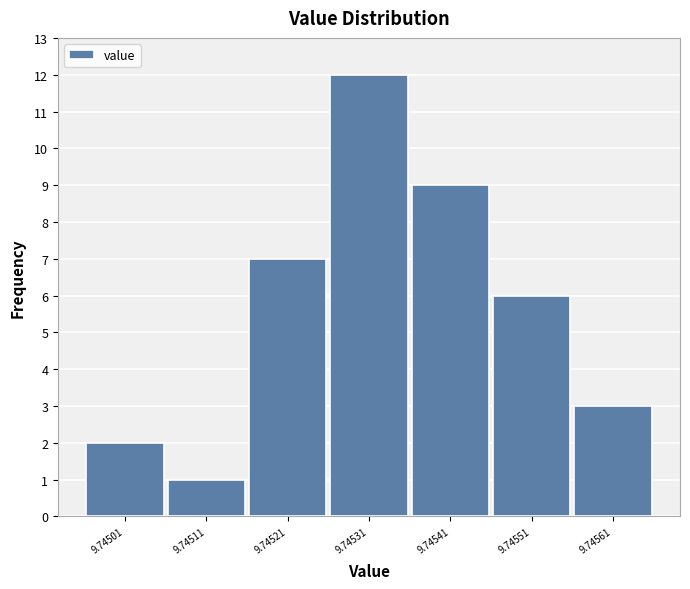

Reading right to left, transcribe all the data shown in this chart.

9.74561=3	9.74551=6	9.74541=9	9.74531=12	9.74521=7	9.74511=1	9.74501=2